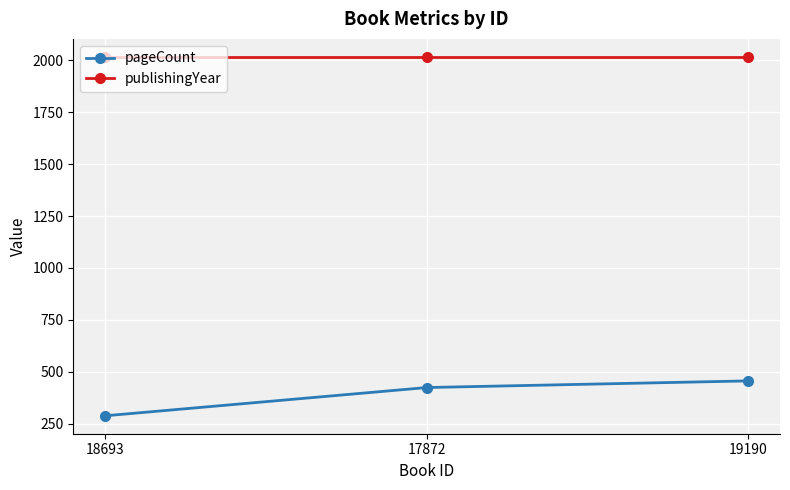

What is the total value across all series at 19190?

2473